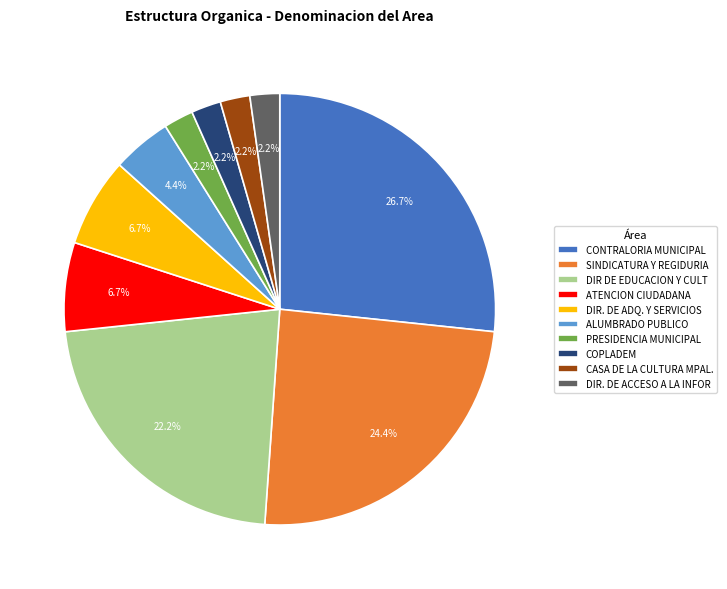

Is there a majority slice in this chart?

No